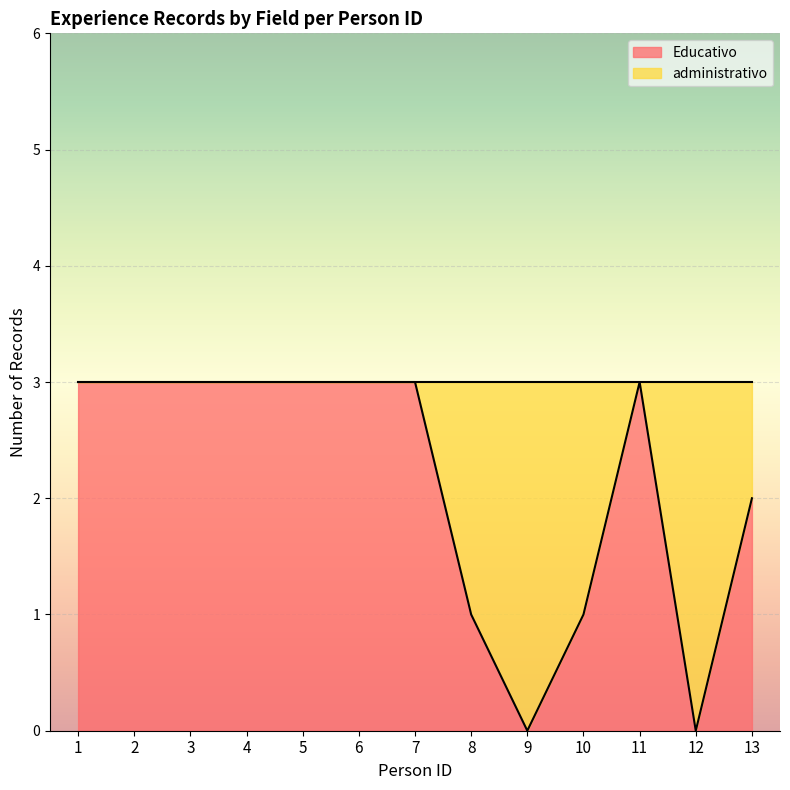

Which label corresponds to the largest value in the chart?

1